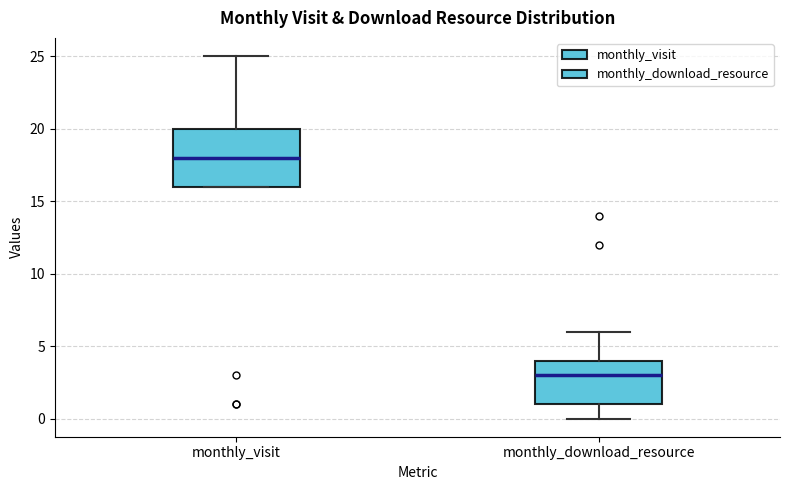

Reading left to right, read every box against the y-axis: the position of its median line, the range the box covers, and the ends of its whiskers. The values are not printed on the chart, so give them approximately, as read against the axis.

monthly_visit: median 18, box 16 to 20, whiskers 16 to 25
monthly_download_resource: median 3, box 1 to 4, whiskers 0 to 6